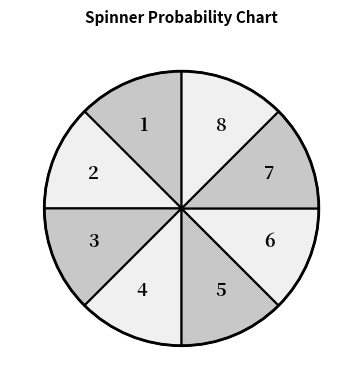

Does any single category account for the majority?

No